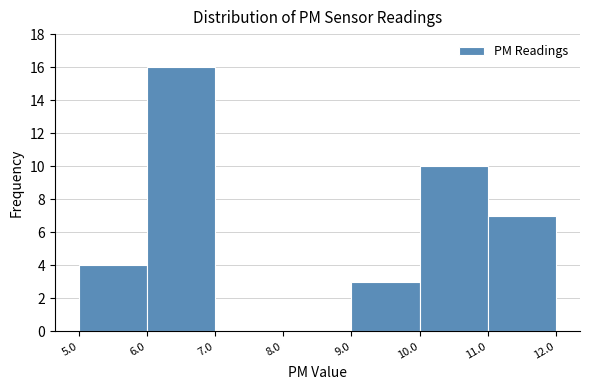

Reading left to right, list every bar in this chart as the range it spans on the x-axis followed by its height. The values are not printed on the chart, so give them approximately, as read against the axis.

5.0 to 6.0: 4
6.0 to 7.0: 16
7.0 to 8.0: 0
8.0 to 9.0: 0
9.0 to 10.0: 3
10.0 to 11.0: 10
11.0 to 12.0: 7